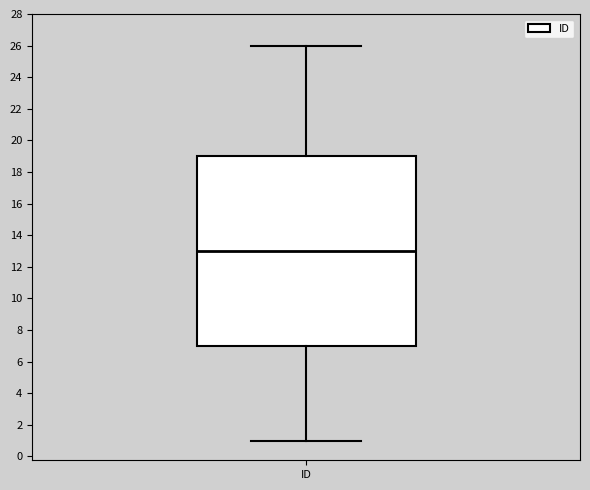

Read this box plot against the y-axis: the position of the median line, the range covered by the box, and the ends of both whiskers. The values are not printed on the chart, so give them approximately, as read against the axis.

median 13, box 7 to 19, whiskers 1 to 26